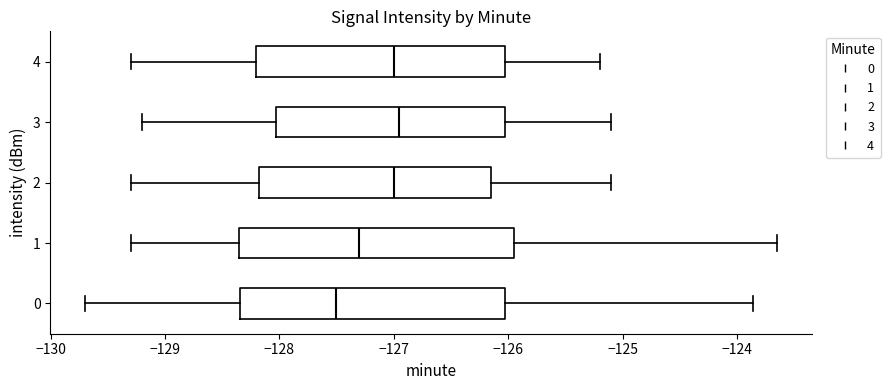

Where is the right edge of the box at y = 3 on the x-axis? The values are not printed on the chart, so give them approximately, as read against the axis.

-126.0